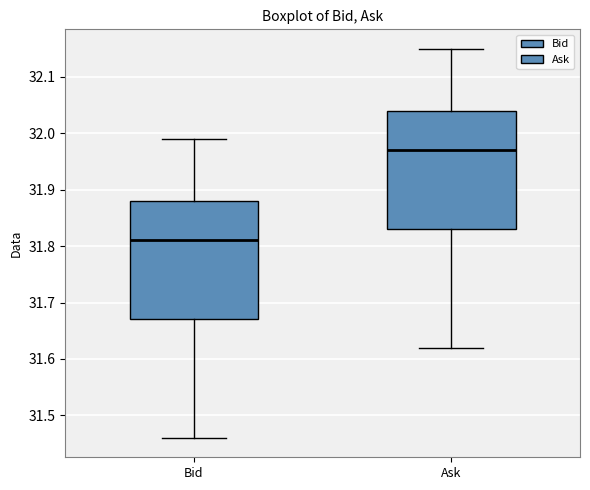

Reading left to right, read every box against the y-axis: the position of its median line, the range the box covers, and the ends of its whiskers. The values are not printed on the chart, so give them approximately, as read against the axis.

Bid: median 31.81, box 31.67 to 31.88, whiskers 31.46 to 31.99
Ask: median 31.97, box 31.83 to 32.04, whiskers 31.62 to 32.15